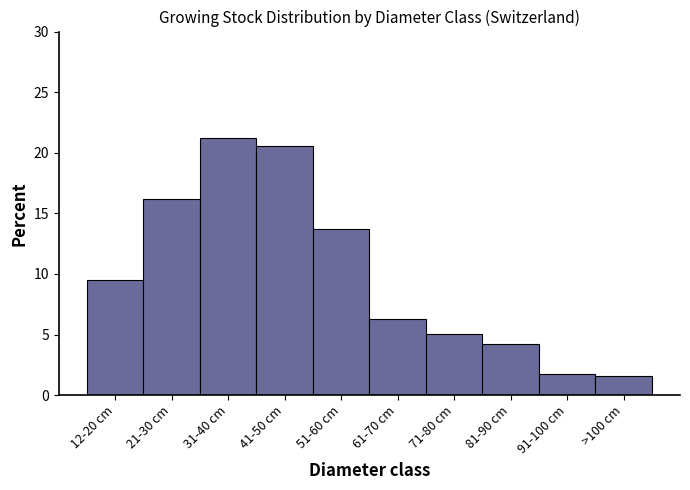

Reading left to right, list all the values displayed in this chart.

9.5	16.2	21.2	20.6	13.7	6.3	5.0	4.2	1.7	1.5